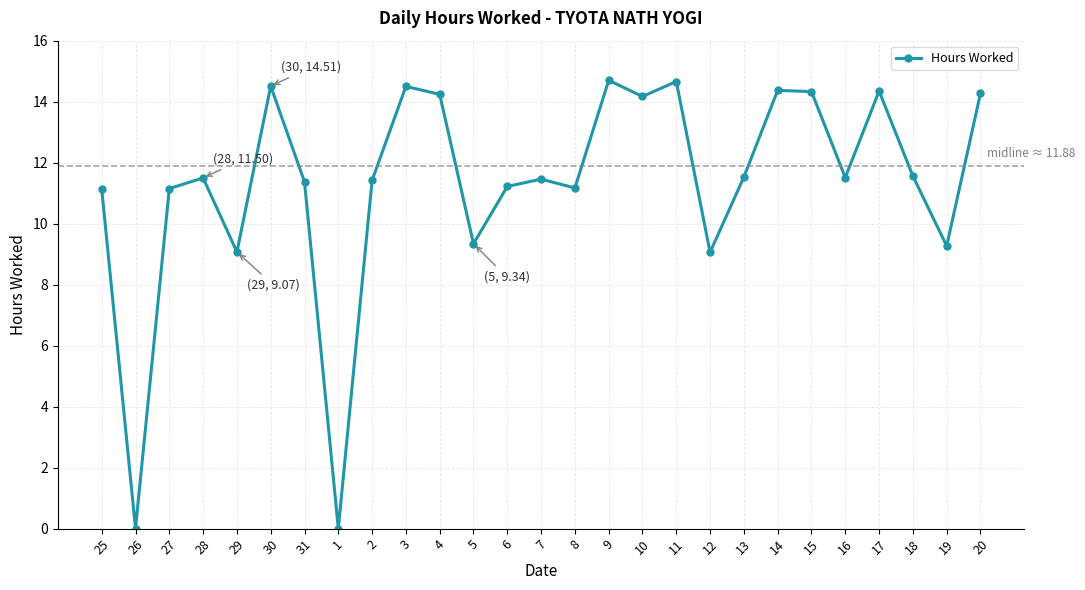

What is the label of the 21st point from the right?

31